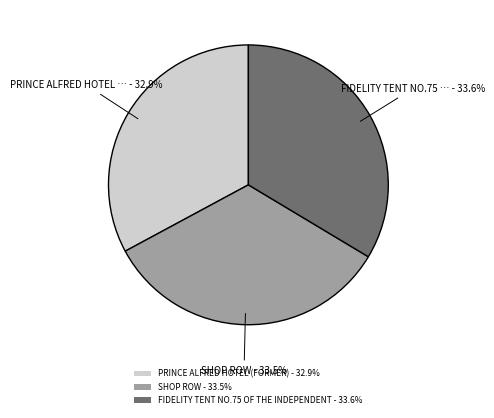

Is it true that SHOP ROW is 19% of the pie?

False